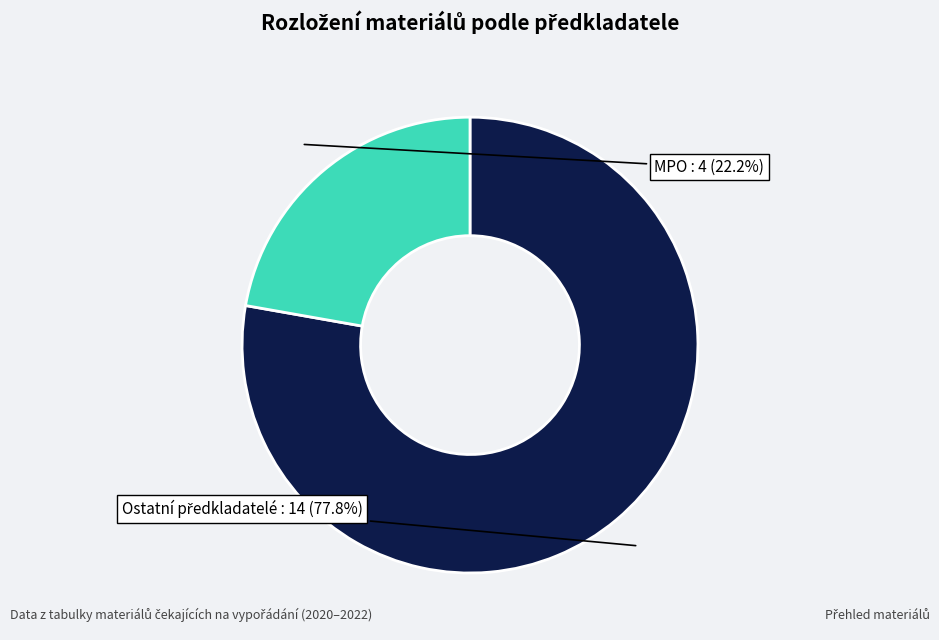

Is there a majority slice in this chart?

Yes